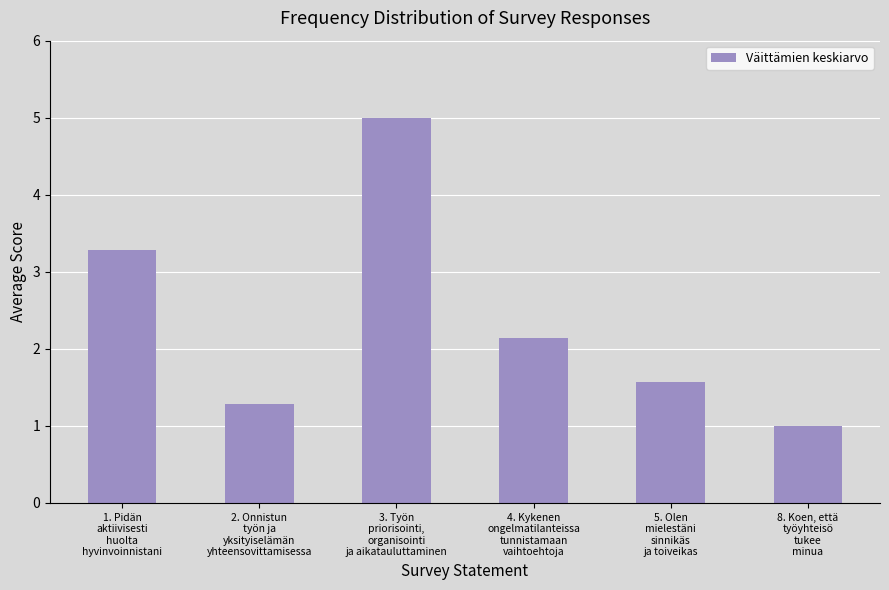

Read the value at 8. Koen, että
työyhteisö
tukee
minua.

1.0